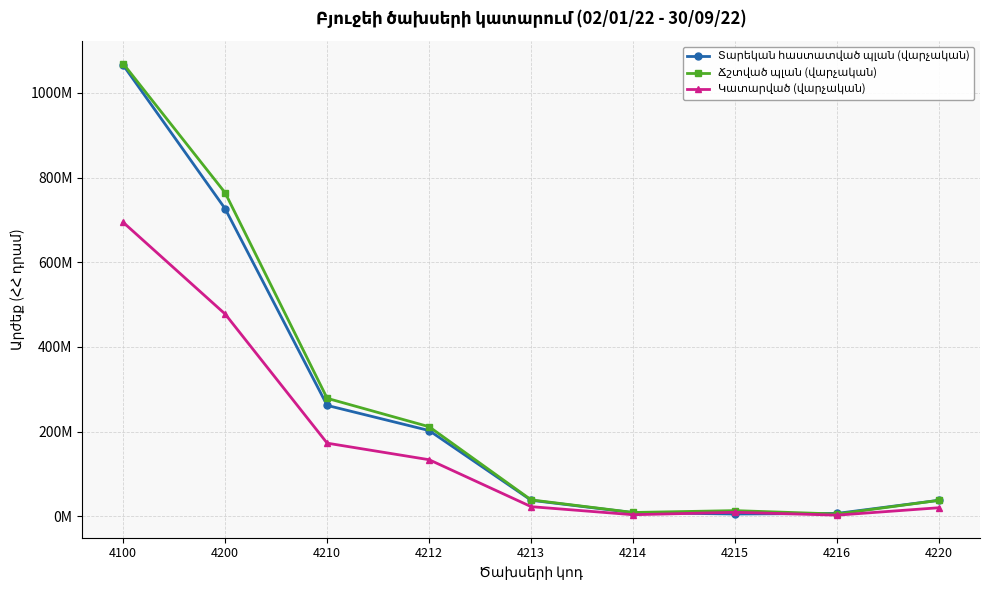

Is this an area chart (filled region under the line)?

No